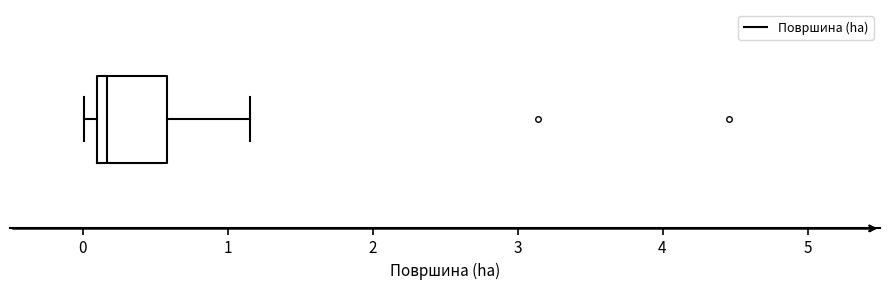

Transcribe this box plot: give where the median line is, the range the box spans, and where the two whiskers end, as read against the x-axis. The values are not printed on the chart, so give them approximately, as read against the axis.

median 0.2, box 0.1 to 0.6, whiskers 0.0 to 1.2